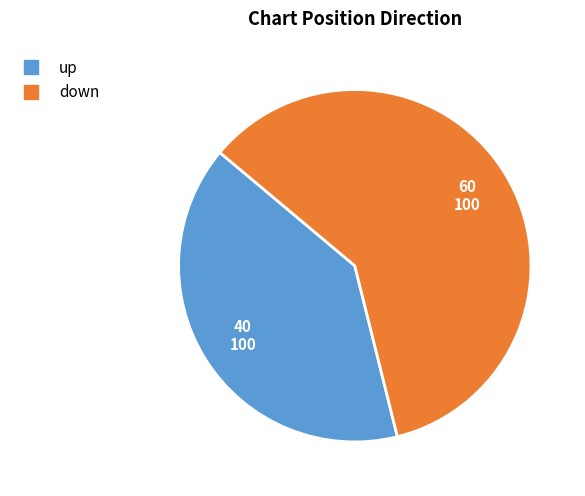

Does down represent more than half of the total?

Yes